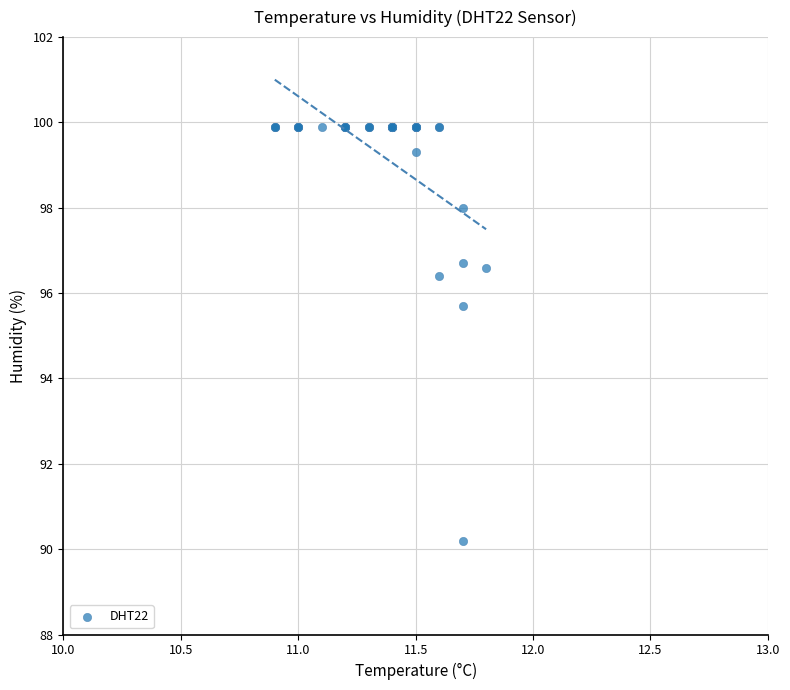

What Y value in the scatter plot is closest to 95?

95.7